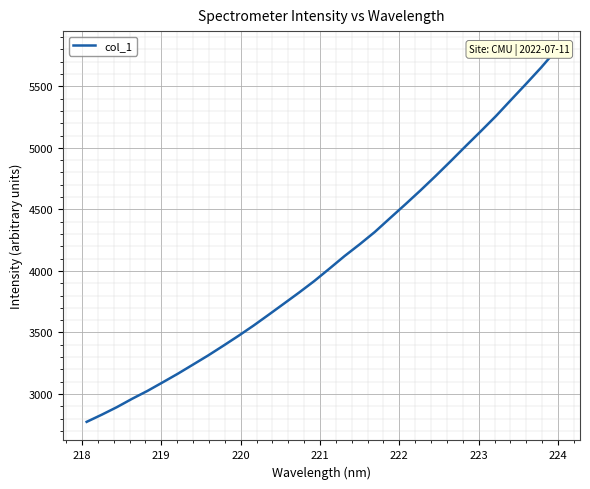

What is the value of the 12th point from the left?

3555.4